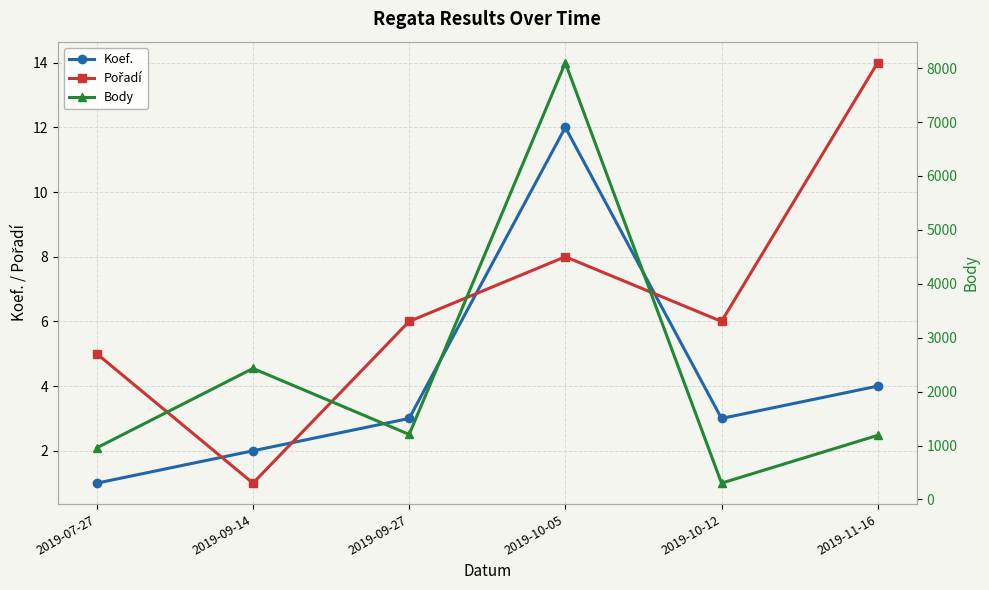

Reading right to left, what are all the values shown in this chart?

Koef.: 4	3	12	3	2	1
Pořadí: 14	6	8	6	1	5
Body: 1189	303	8100	1206	2430	958